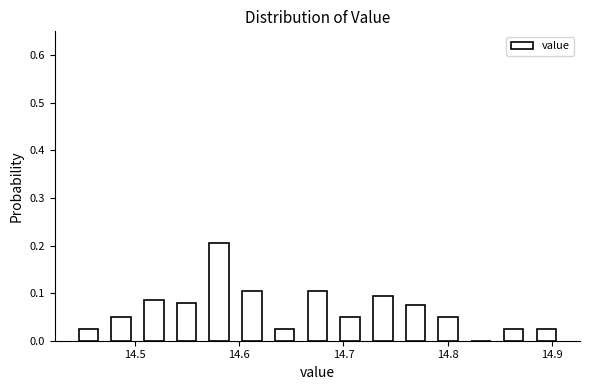

Read against the x-axis, roughly where is the centre of the tallest bar?

14.58